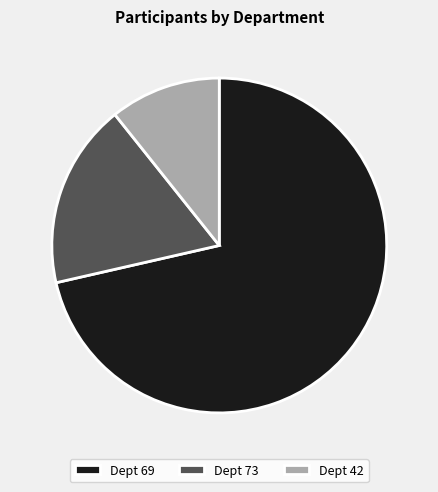

Is there any slice that represents more than half of the pie?

Yes